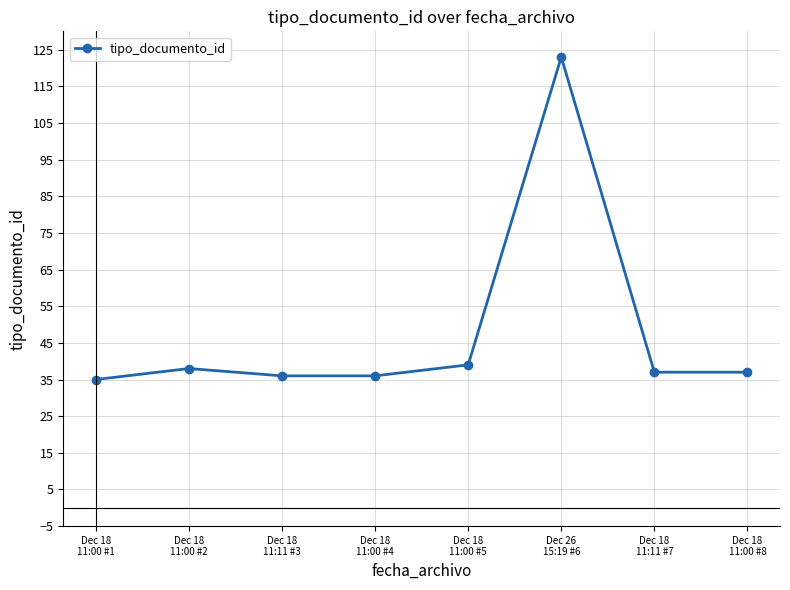

What is the average value?

48